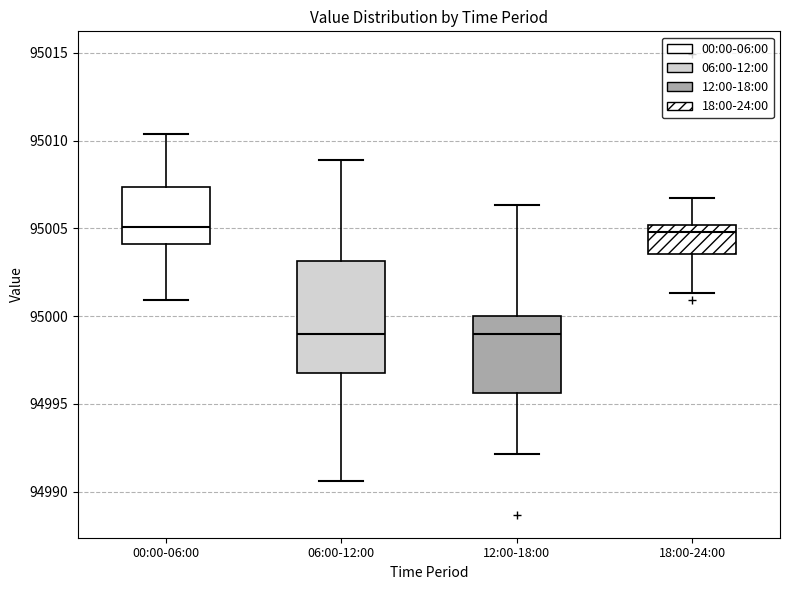

Reading left to right, read every box against the y-axis: the position of its median line, the range the box covers, and the ends of its whiskers. The values are not printed on the chart, so give them approximately, as read against the axis.

00:00-06:00: median 95005.0, box 95004.0 to 95007.5, whiskers 95001.0 to 95010.5
06:00-12:00: median 94999.0, box 94997.0 to 95003.0, whiskers 94990.5 to 95009.0
12:00-18:00: median 94999.0, box 94995.5 to 95000.0, whiskers 94992.0 to 95006.5
18:00-24:00: median 95005.0 (just below the box's upper edge), box 95003.5 to 95005.0, whiskers 95001.5 to 95006.5